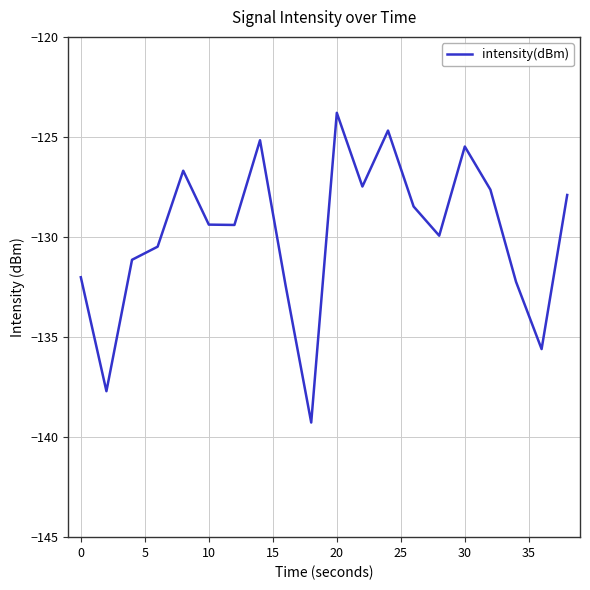

What is the greatest value displayed?

-123.8